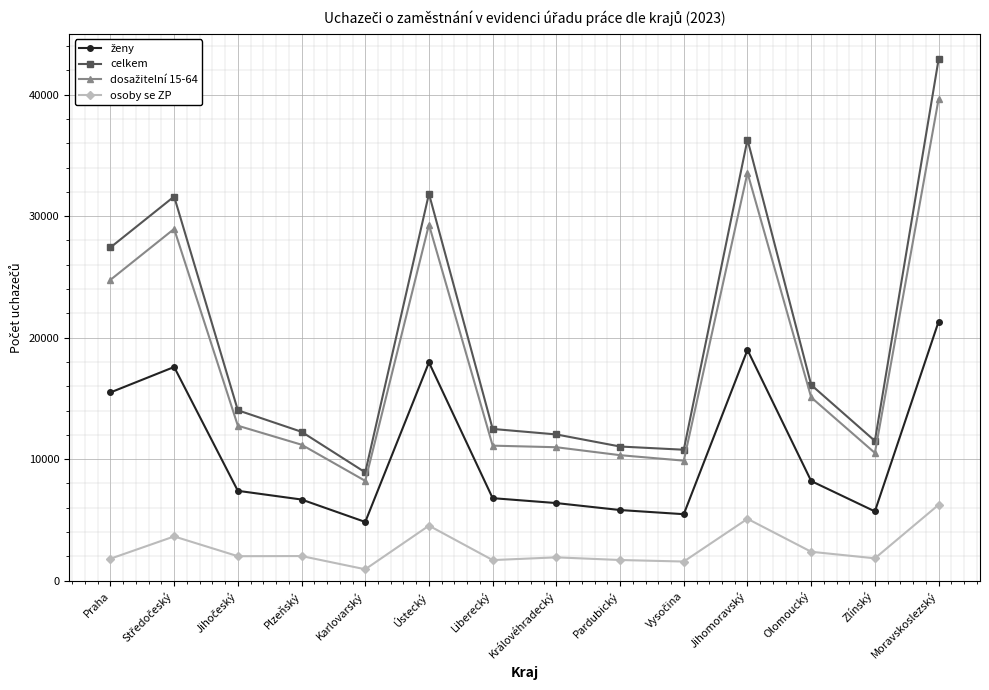

At which label does osoby se ZP reach its peak?

Moravskoslezský